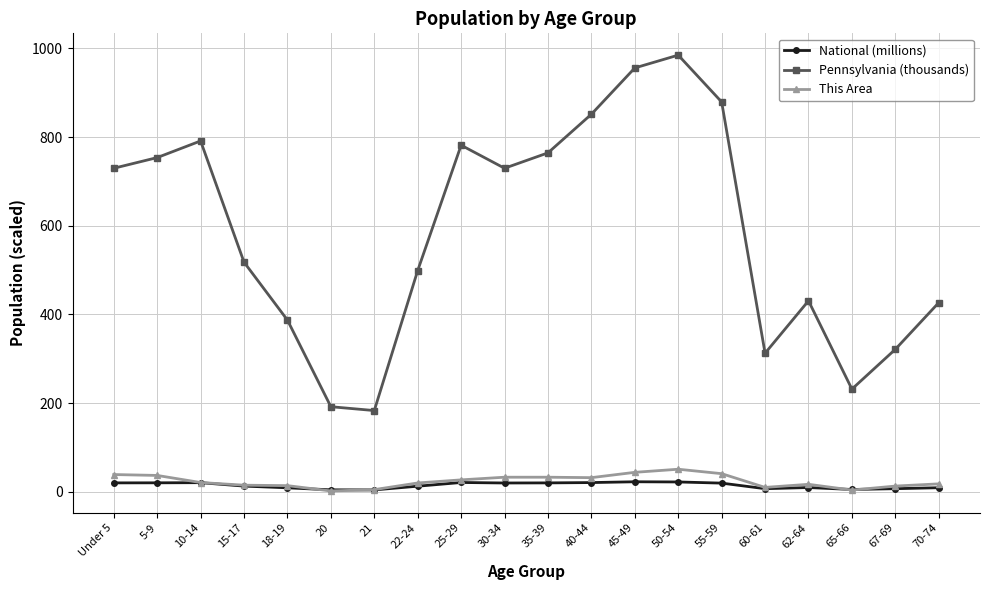

What value does the Pennsylvania (thousands) series have at 70-74?

426.5